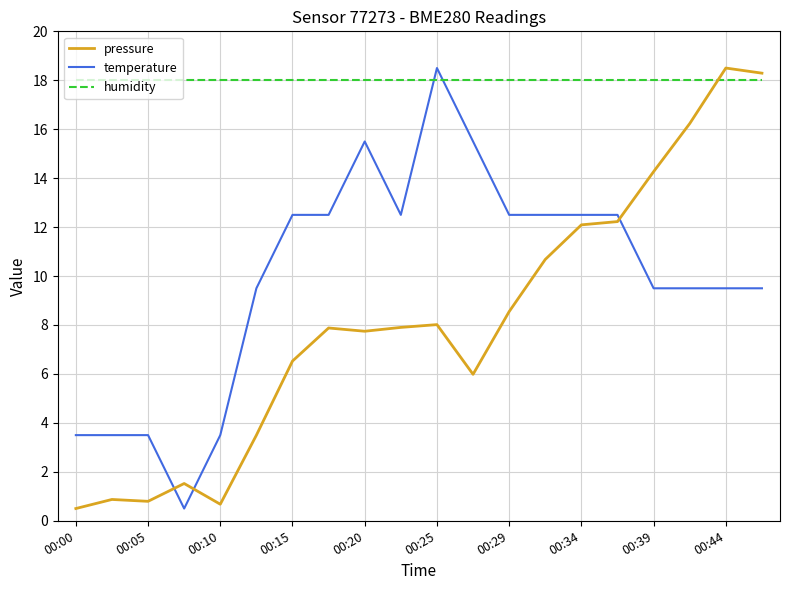

Does the chart display data point markers on the line(s)?

No